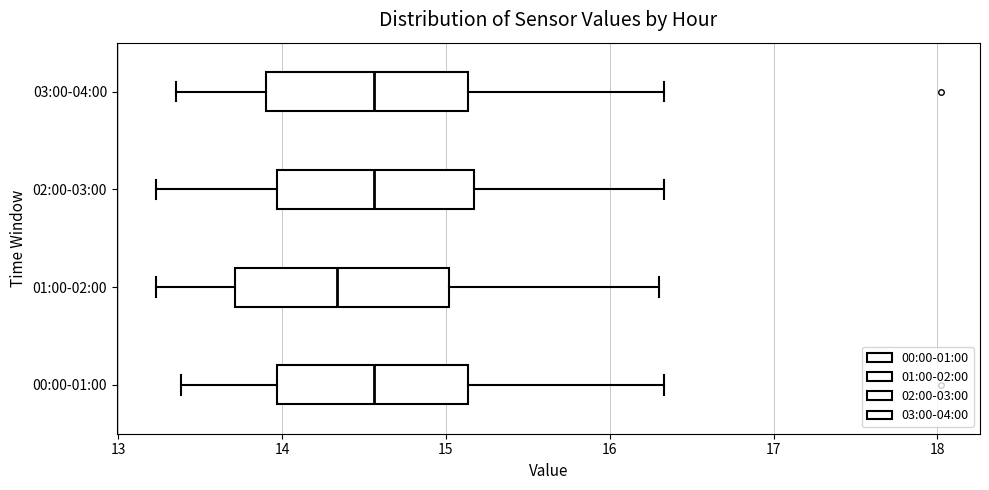

Where does the right whisker of the box for 03:00-04:00 end on the x-axis? The values are not printed on the chart, so give them approximately, as read against the axis.

16.3